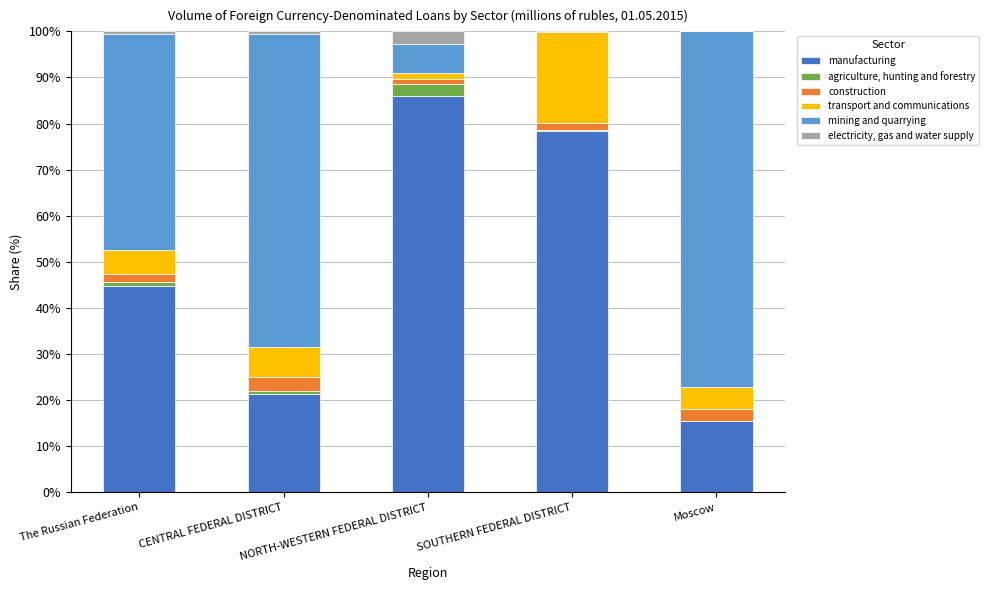

What is the maximum value for manufacturing?

85.9